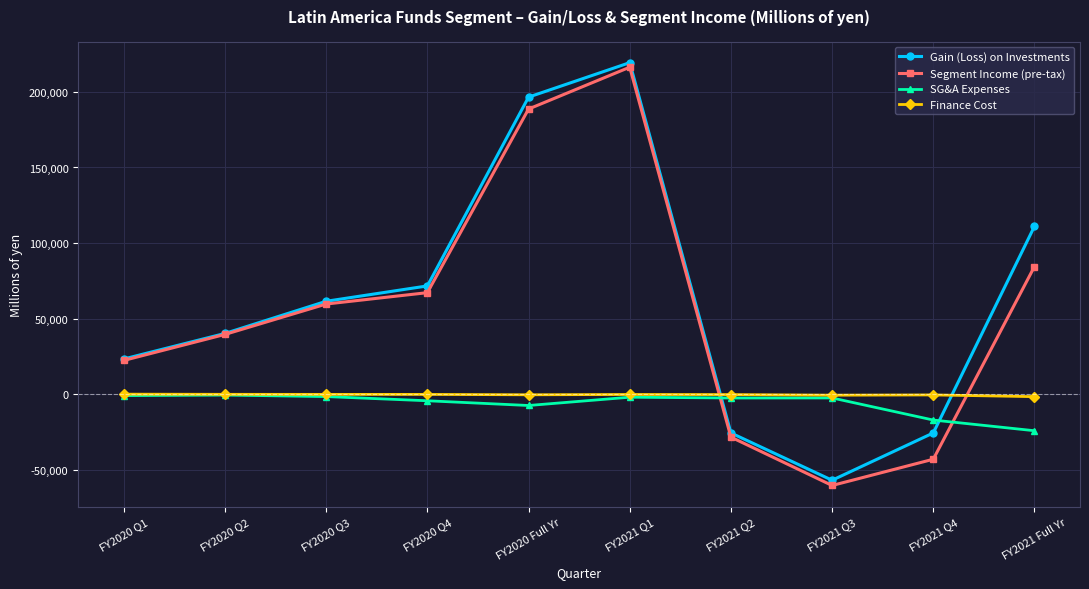

What is the label of the 3rd point from the right?

FY2021 Q3